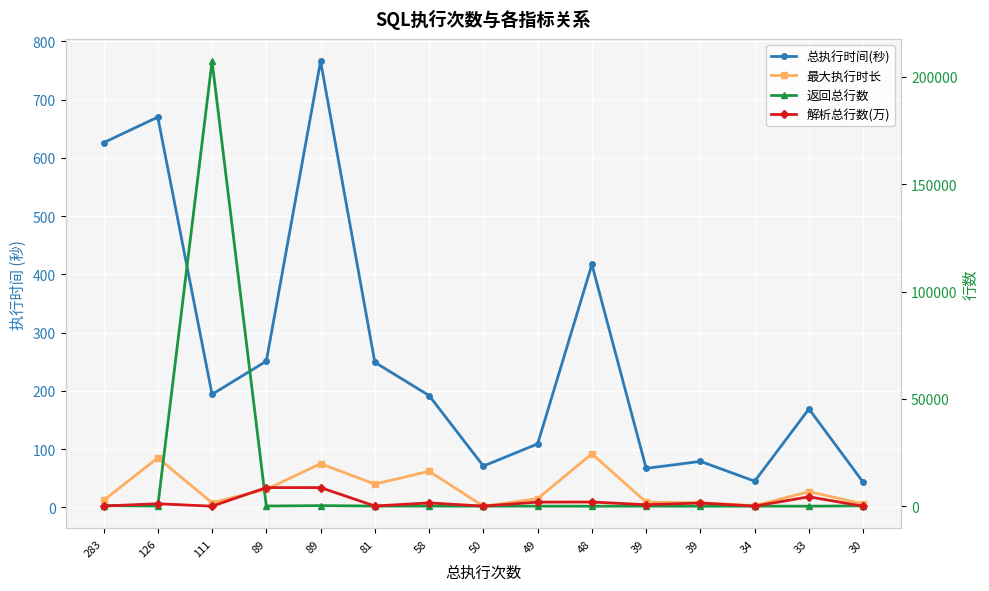

At 34, list the series in order from largest to smallest.

解析总行数(万), 总执行时间(秒), 返回总行数, 最大执行时长